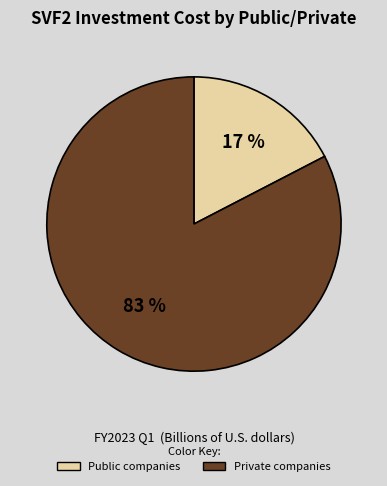

Is it true that Public companies is 17% of the pie?

True